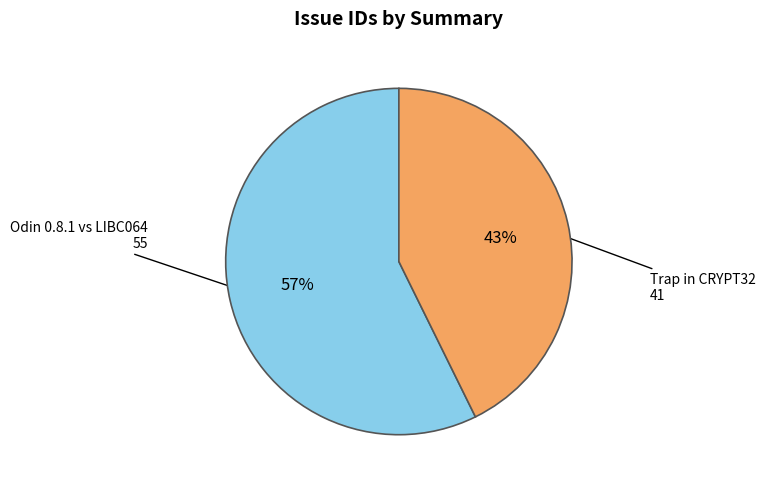

Combined, do Trap in CRYPT32 and Odin 0.8.1 vs LIBC064 account for over 50%?

Yes